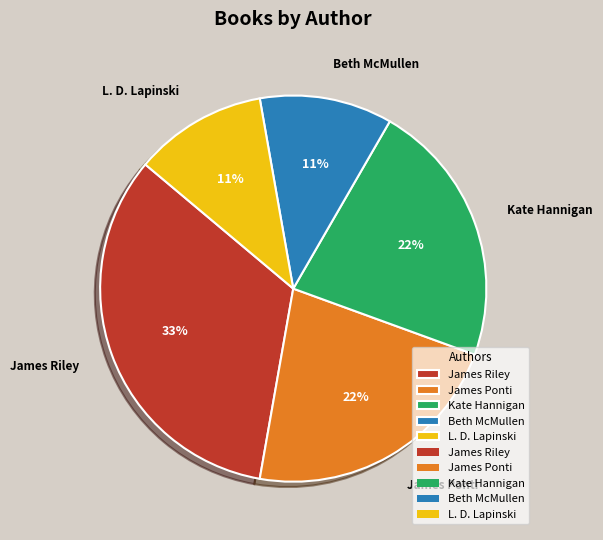

True or false: James Ponti accounts for 22% of the total.

True